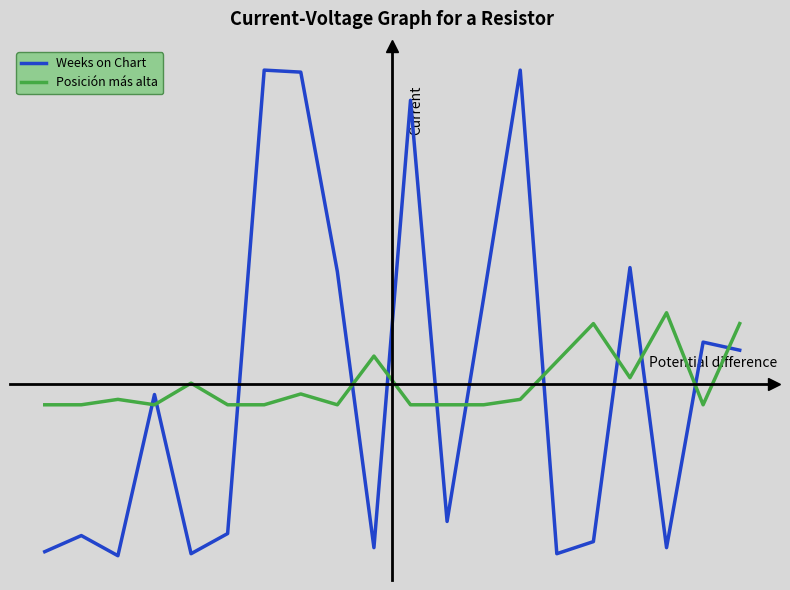

Which series has the largest range (max minus min)?

Weeks on Chart